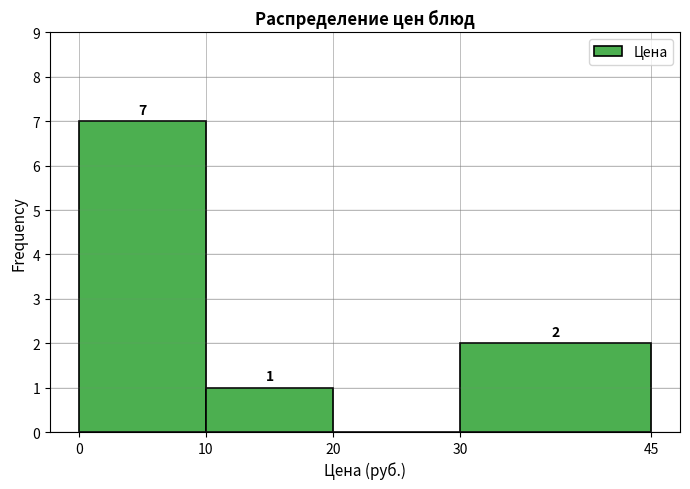

Which range on the x-axis has the tallest bar?

0 to 10